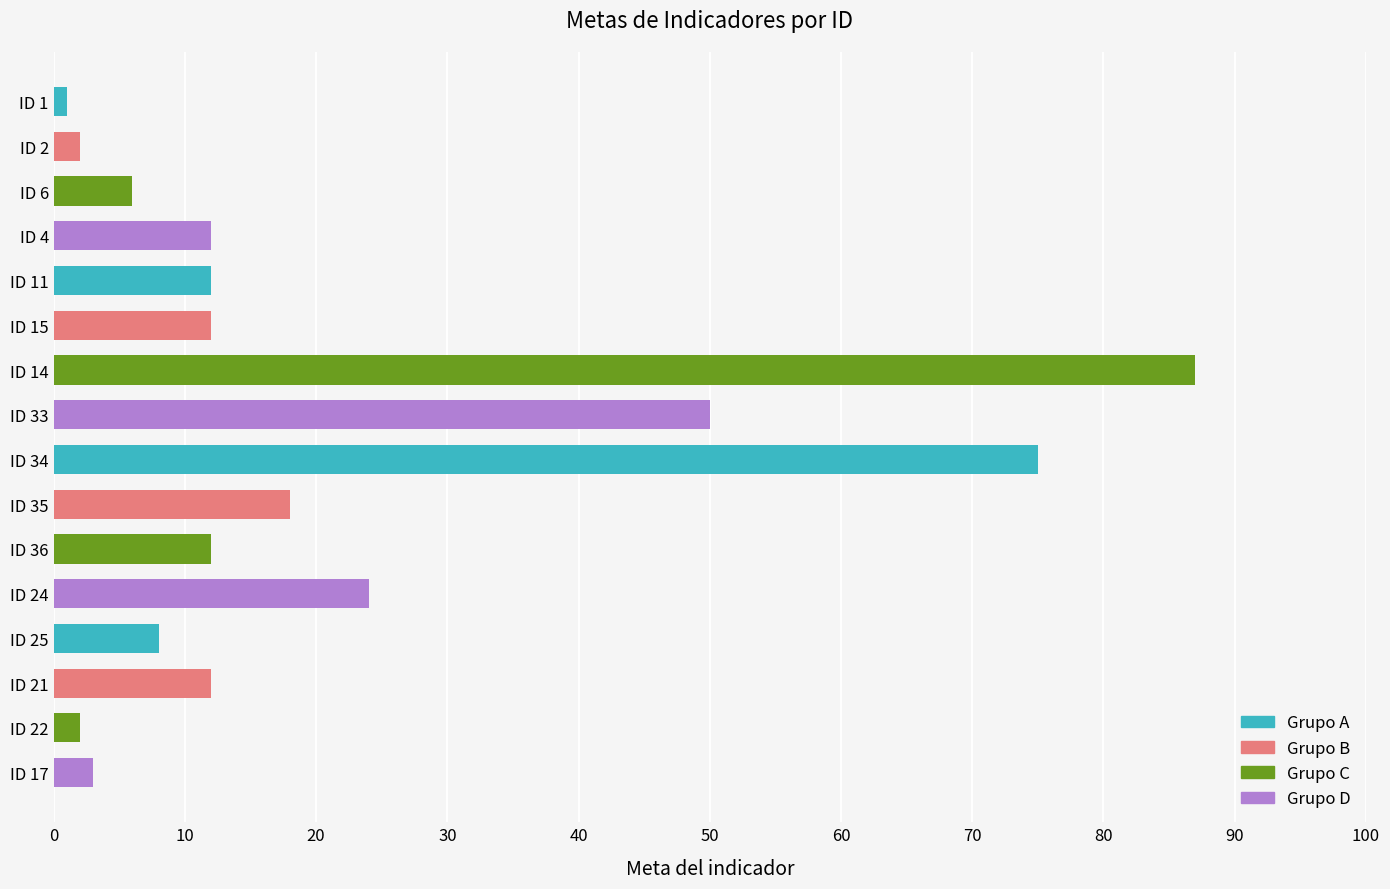

Which has a higher value, ID 36 or ID 25?

ID 36